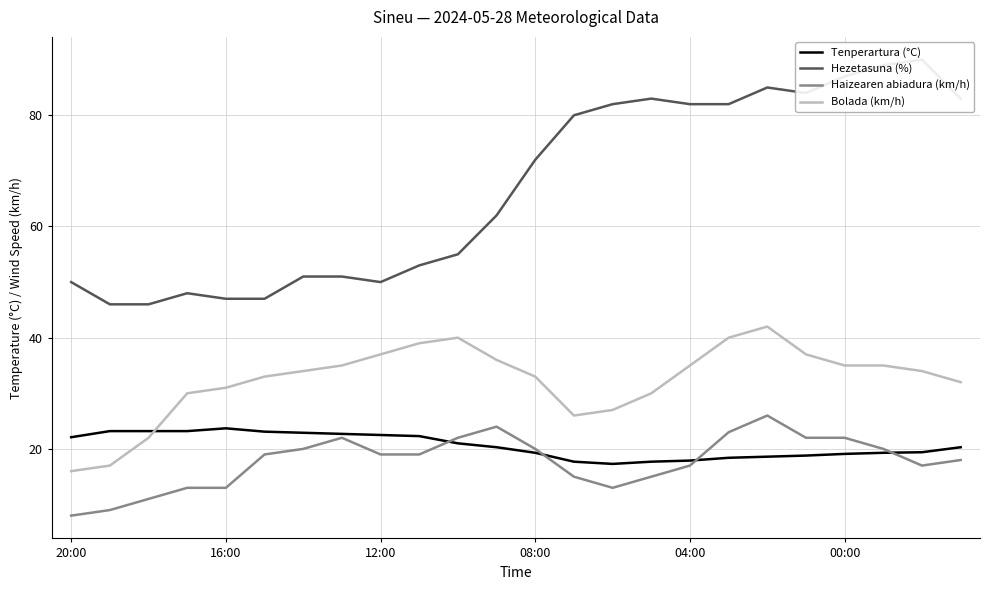

What is the sum of the Tenperartura (°C) values at 04:00 and 20:00?

40.0